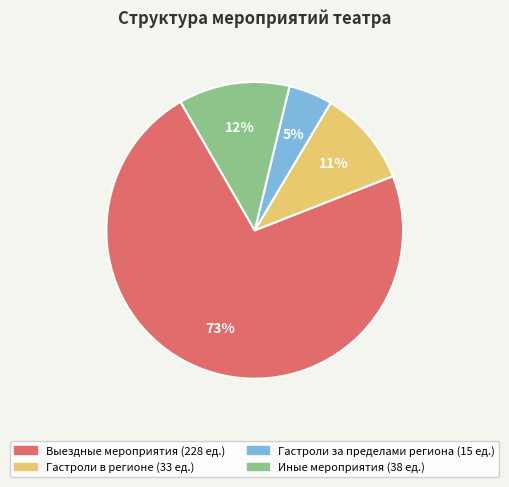

To the nearest percent, what is the average slice percentage?

25%